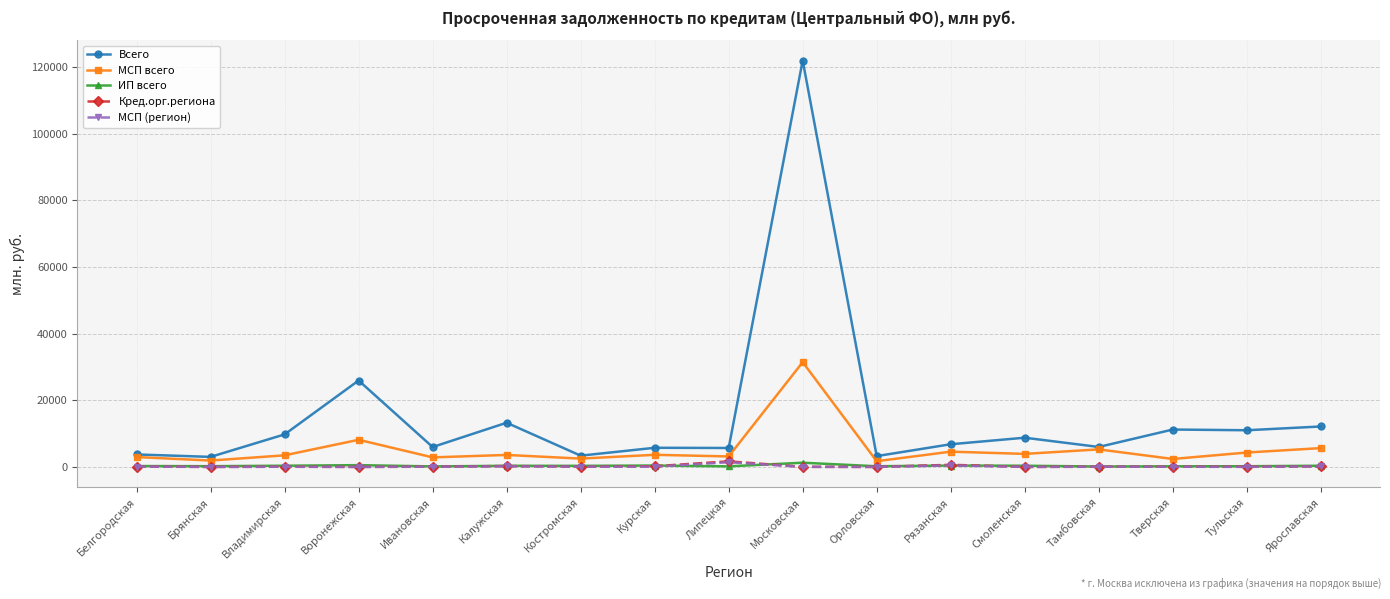

What position from the left is Московская?

10